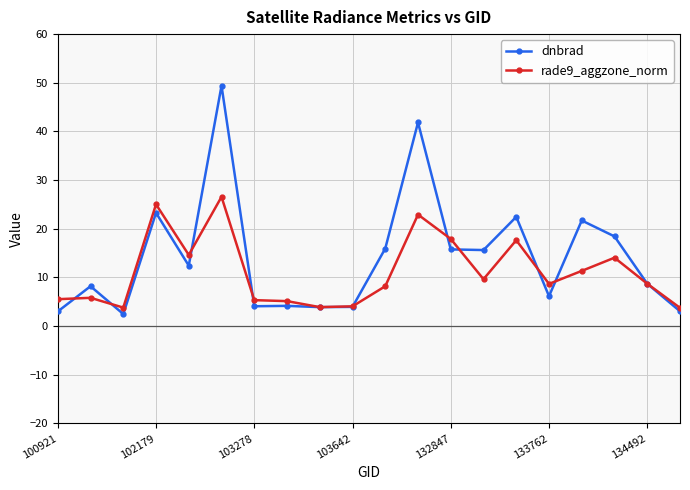

True or false: dnbrad has more than 2 points higher than both neighbors.

True